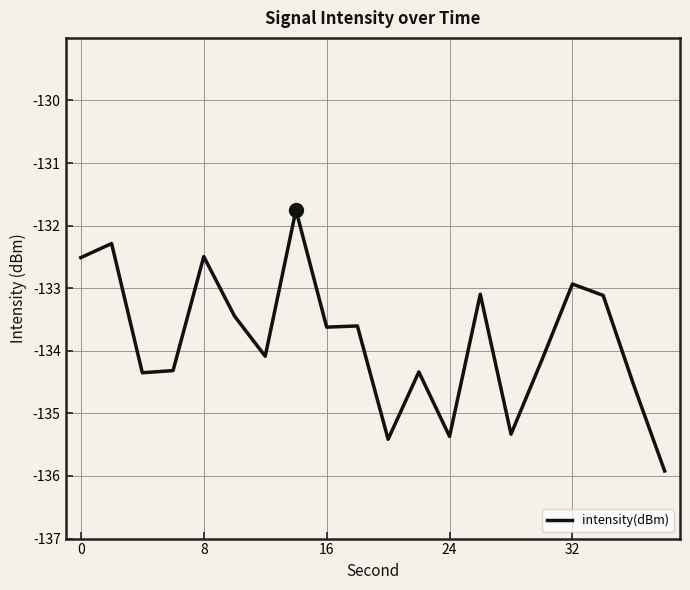

What is the difference between the maximum and minimum values?

4.2